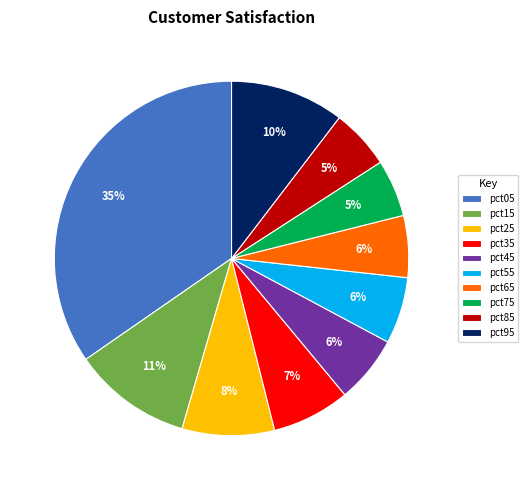

To the nearest percent, what is the average slice percentage?

10%